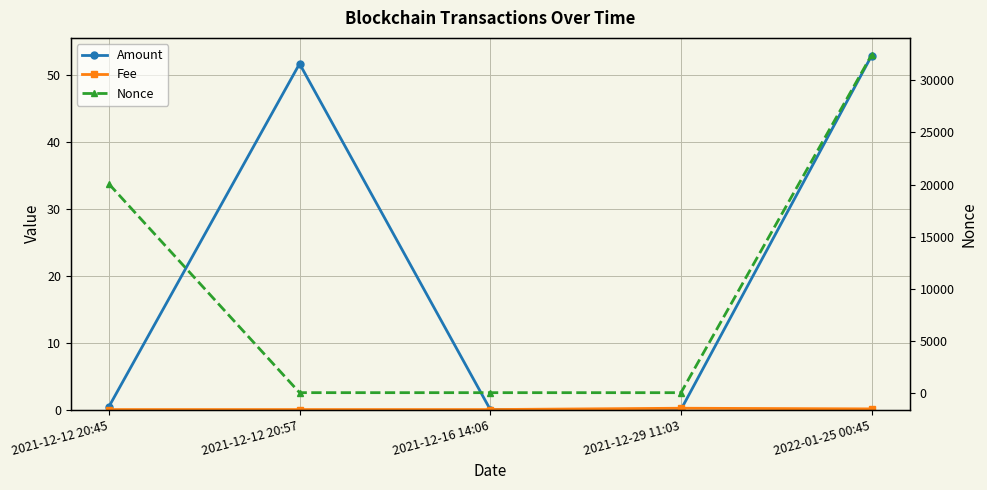

Which category has the lowest value across all series?

2021-12-16 14:06